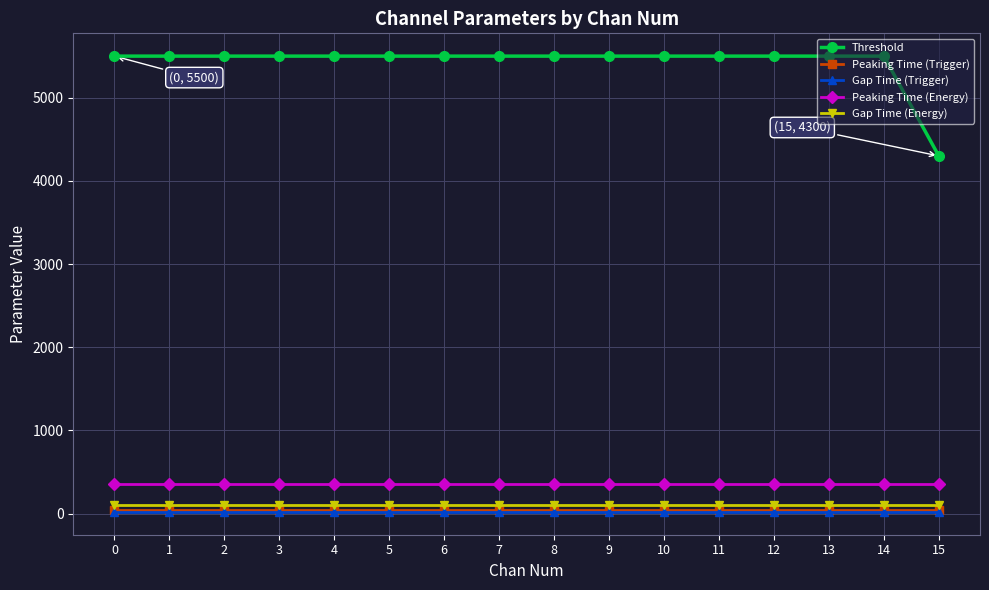

Count the number of categories in the chart.

16